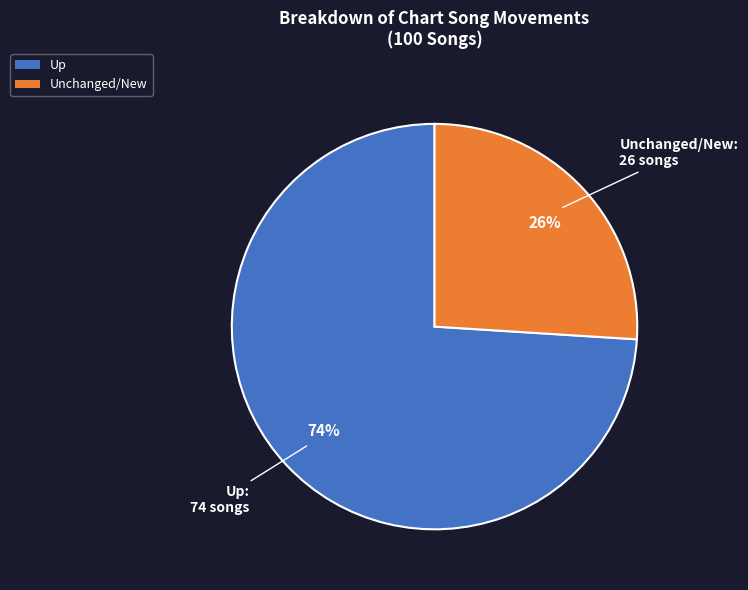

What percentage is the Unchanged/New slice, to the nearest percent?

26%